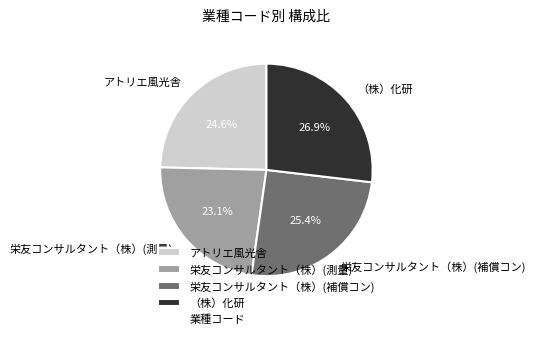

How many segments does this pie chart have?

4